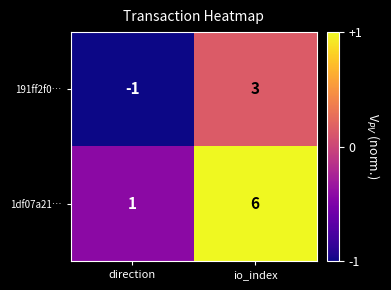

What is the minimum value shown in the chart?

-1